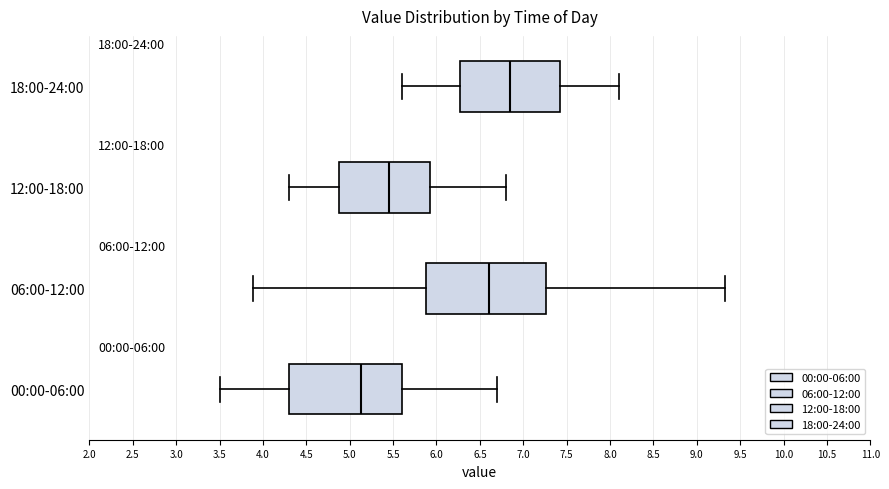

Which box's median line is the furthest to the right?

18:00-24:00